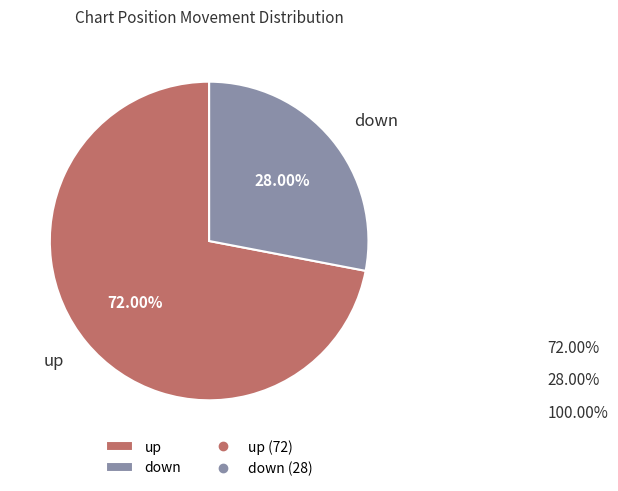

Approximately how many times larger is the value at down compared to up?

0.4